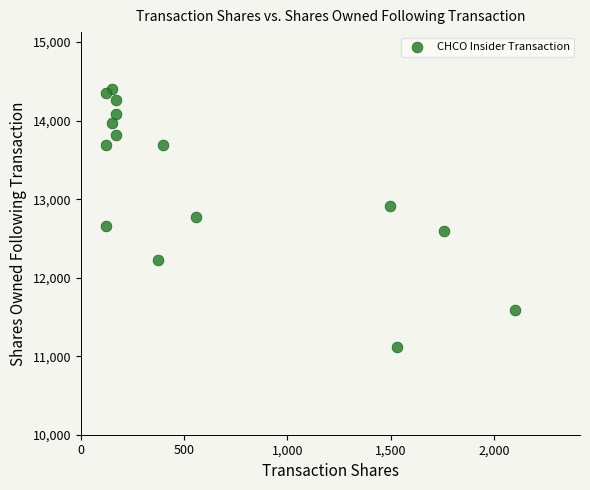

What is the range of X values (max minus min)?

1981